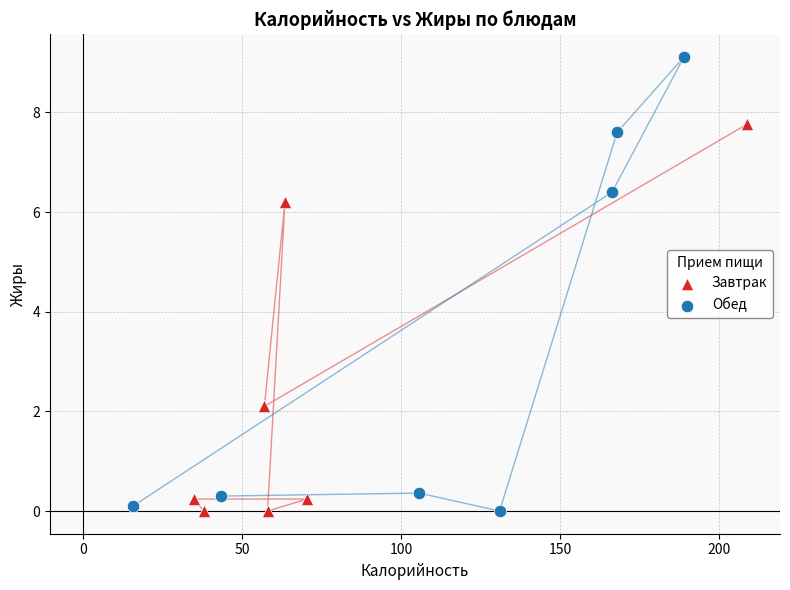

Which series contains the highest Y value?

Обед